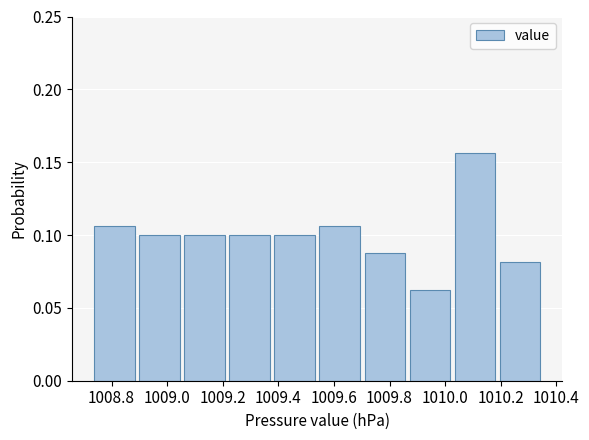

Which range on the x-axis has the tallest bar?

1010.026 to 1010.188